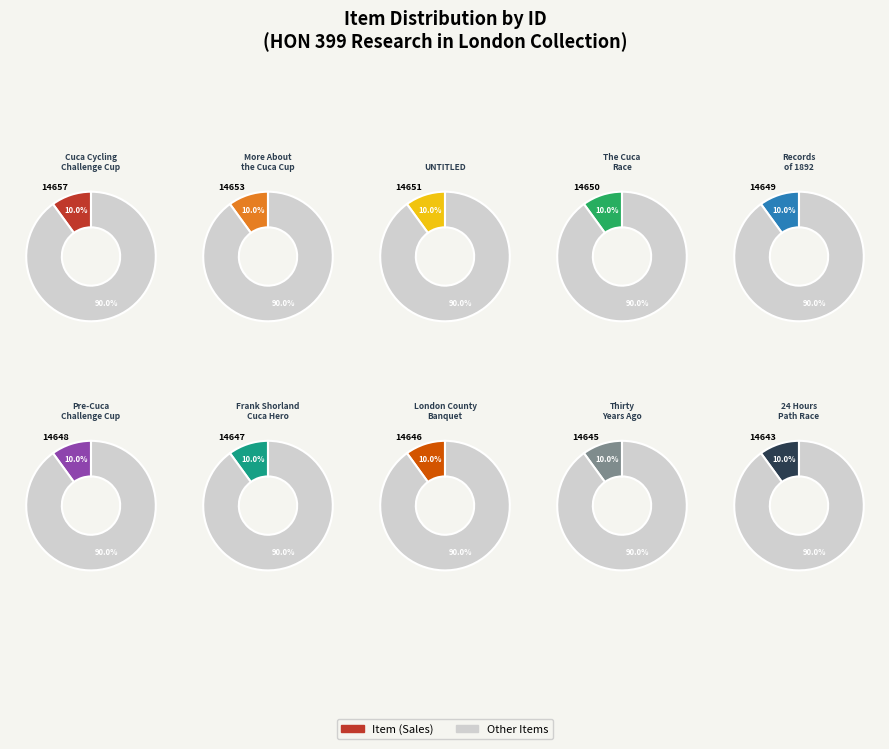

True or false: Thirty Years Ago. accounts for 10% of the total.

True